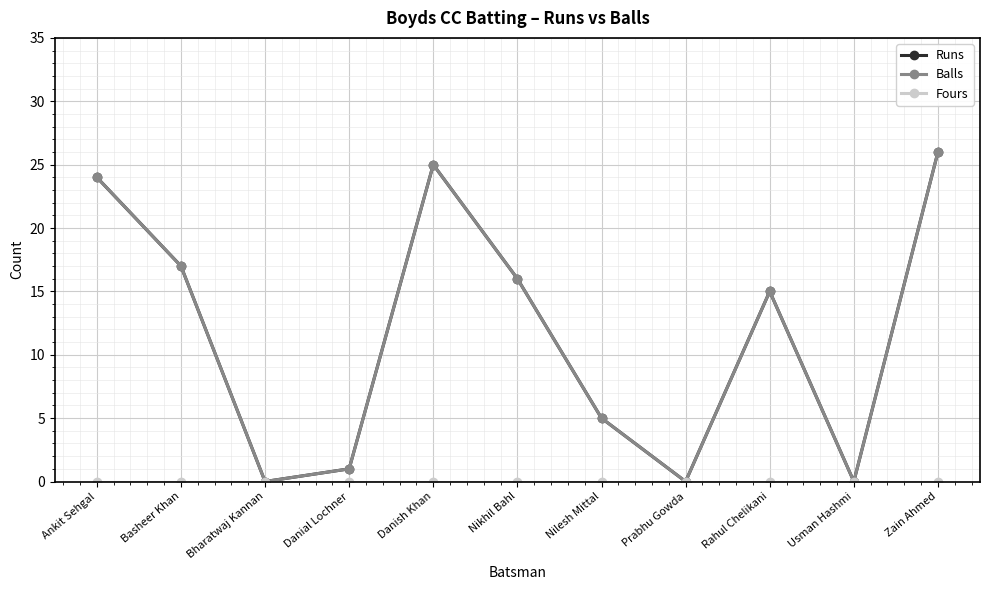

Does the chart have visible grid lines?

Yes